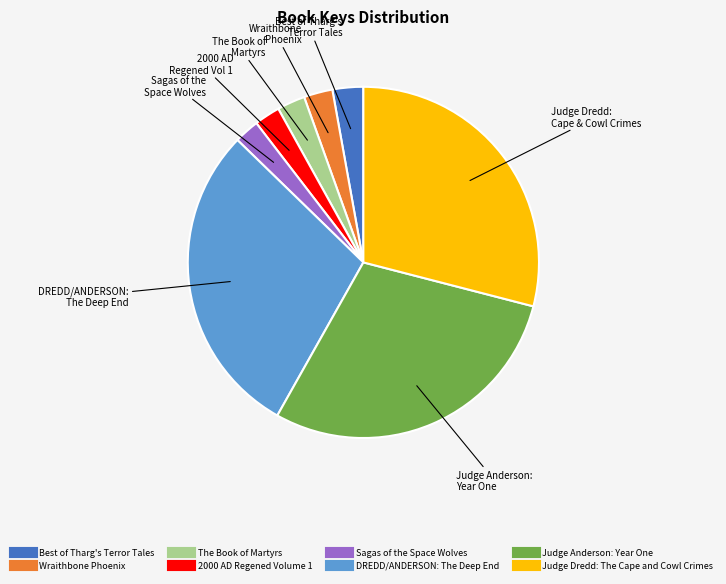

Is there a majority slice in this chart?

No